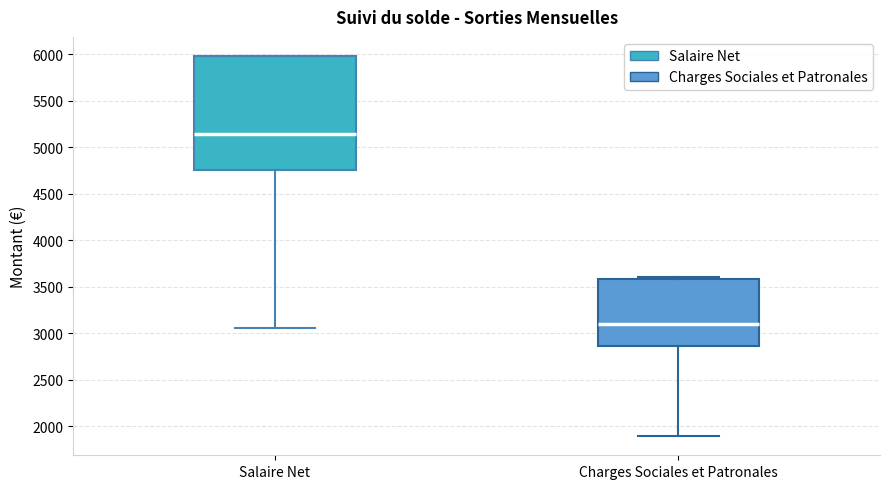

Where does the median line of the box for Salaire Net sit on the y-axis? The values are not printed on the chart, so give them approximately, as read against the axis.

5150